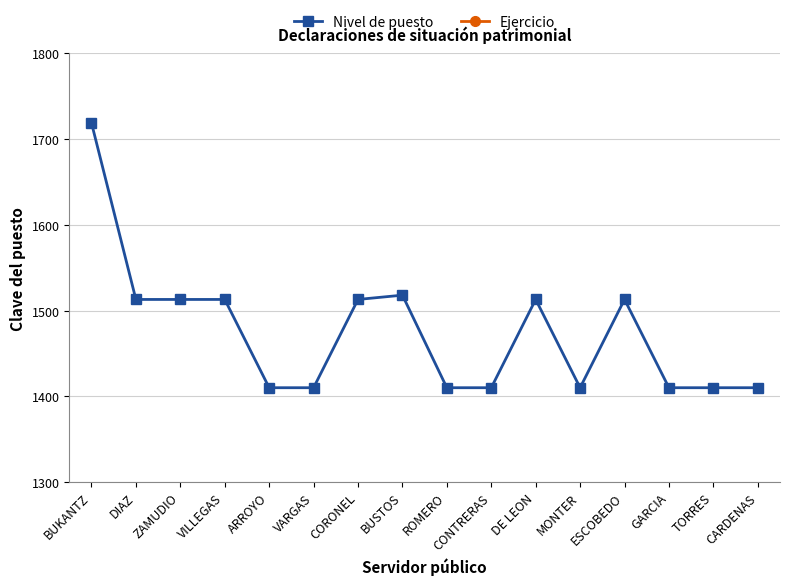

Is the value of Nivel de puesto at ARROYO greater than the value of Ejercicio at BUKANTZ?

No